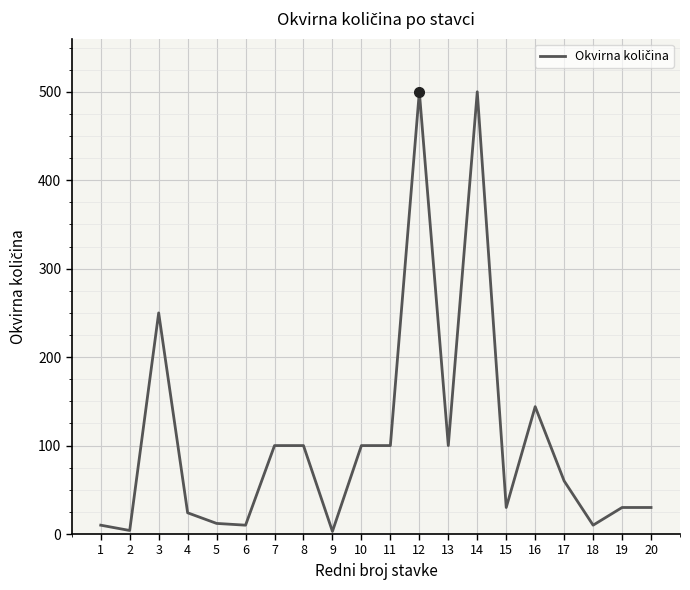

The value at 13 is 100. True or false?

True